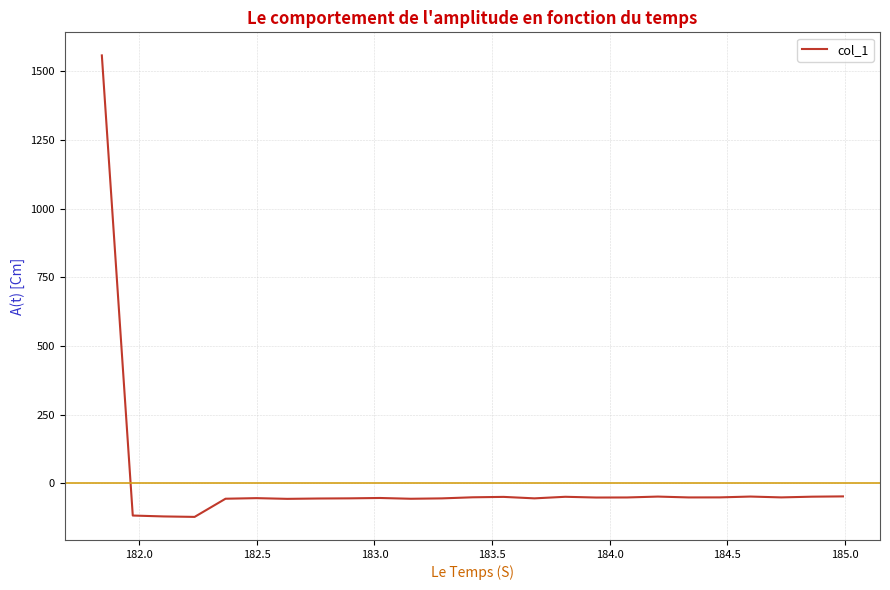

What is the difference between the maximum and minimum values?

1679.6